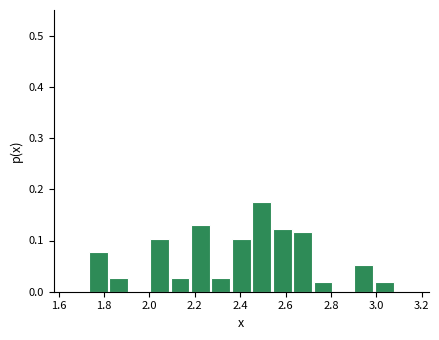

Over which range of the x-axis is the bar tallest?

2.45 to 2.54